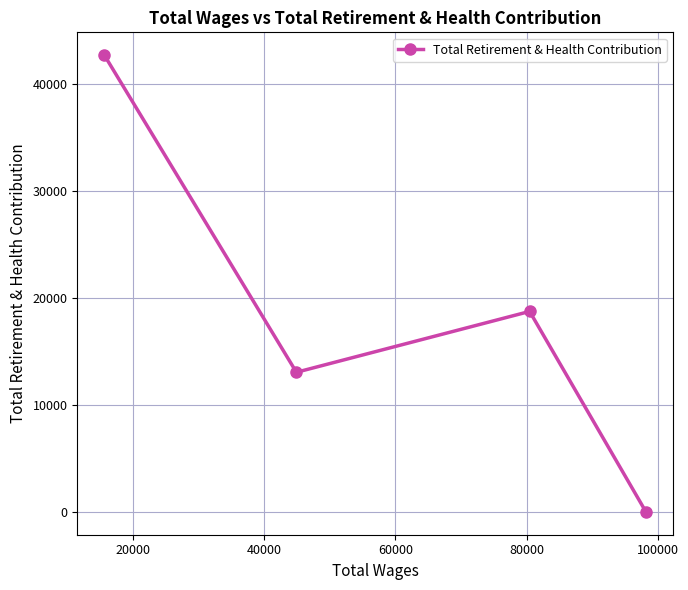

What is the sum of all values?

74449